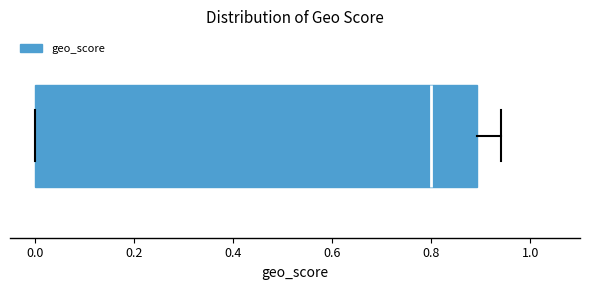

Read this box plot against the x-axis: the position of the median line, the range covered by the box, and the ends of both whiskers. The values are not printed on the chart, so give them approximately, as read against the axis.

median 0.80, box 0.00 to 0.90, whiskers 0.00 to 0.94